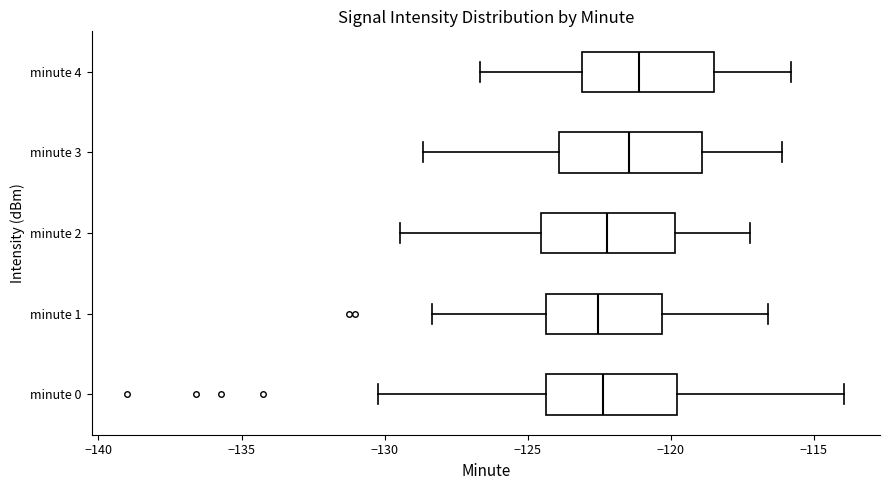

Reading bottom to top, read every box against the x-axis: the position of its median line, the range the box covers, and the ends of its whiskers. The values are not printed on the chart, so give them approximately, as read against the axis.

minute 0: median -122.5, box -124.5 to -120.0, whiskers -130.0 to -114.0
minute 1: median -122.5, box -124.5 to -120.5, whiskers -128.5 to -116.5
minute 2: median -122.0, box -124.5 to -120.0, whiskers -129.5 to -117.0
minute 3: median -121.5, box -124.0 to -119.0, whiskers -128.5 to -116.0
minute 4: median -121.0, box -123.0 to -118.5, whiskers -126.5 to -116.0